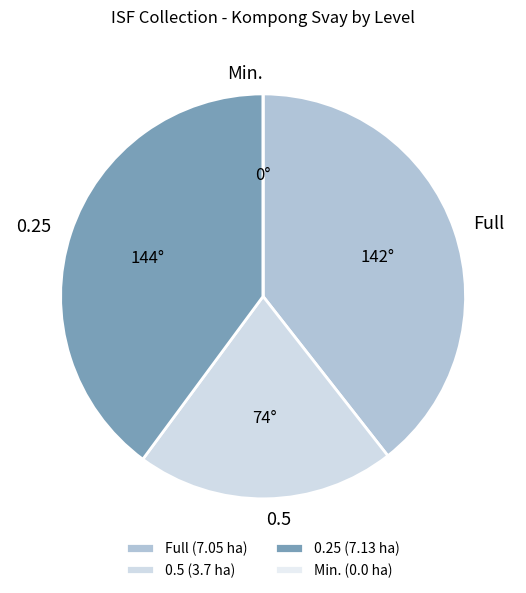

Is the sum of 0.25 and 0.5 greater than half?

Yes